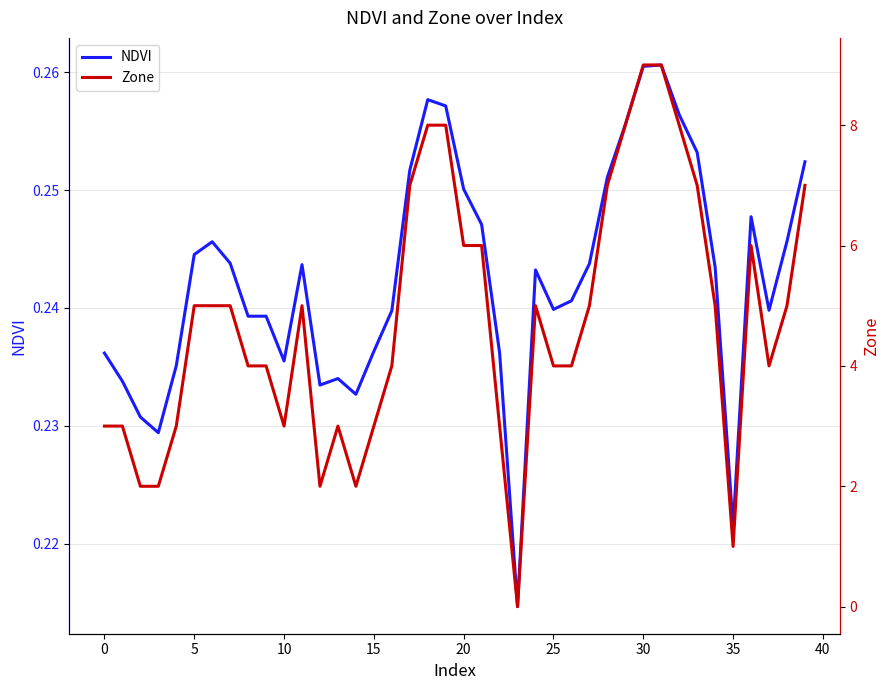

Which has a higher value, 26 or 0?

26